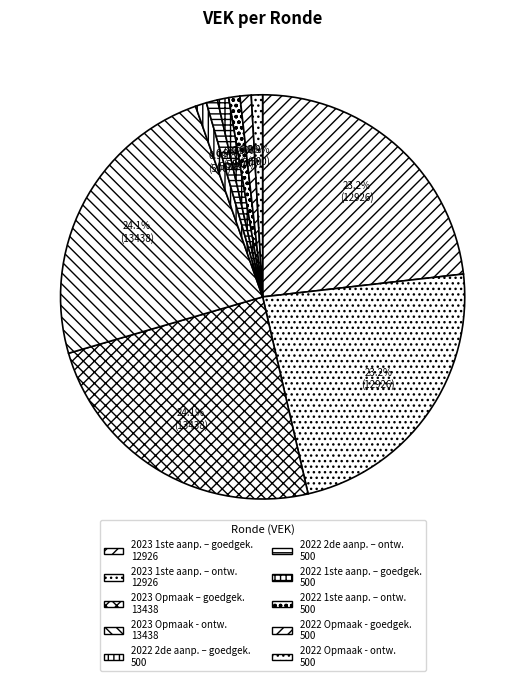

How many segments does this pie chart have?

10